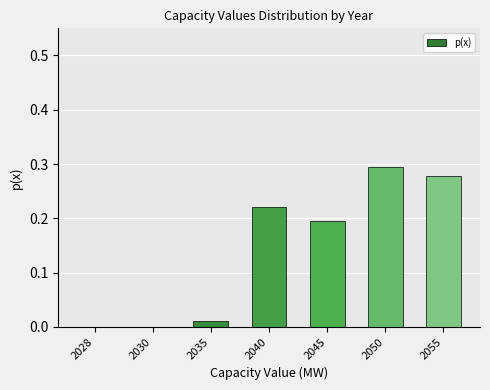

What is the sum of all values?

1.0